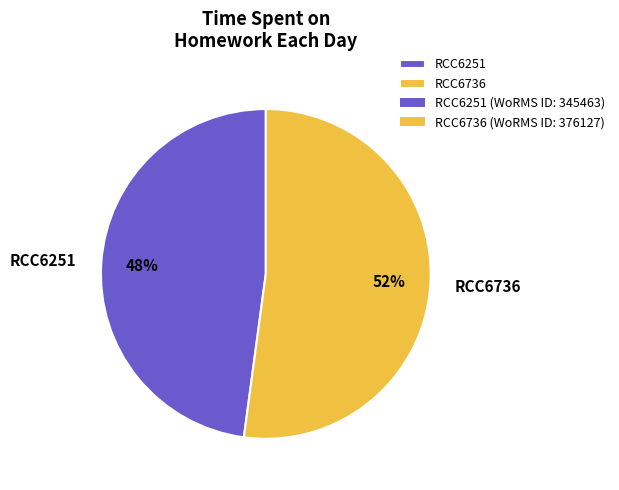

What is the largest slice in the pie chart?

RCC6736